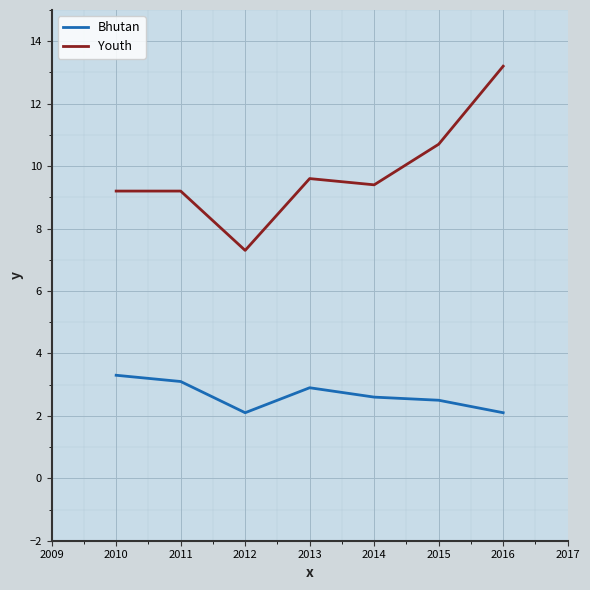

List the series in order of their peak value, lowest first.

Bhutan, Youth